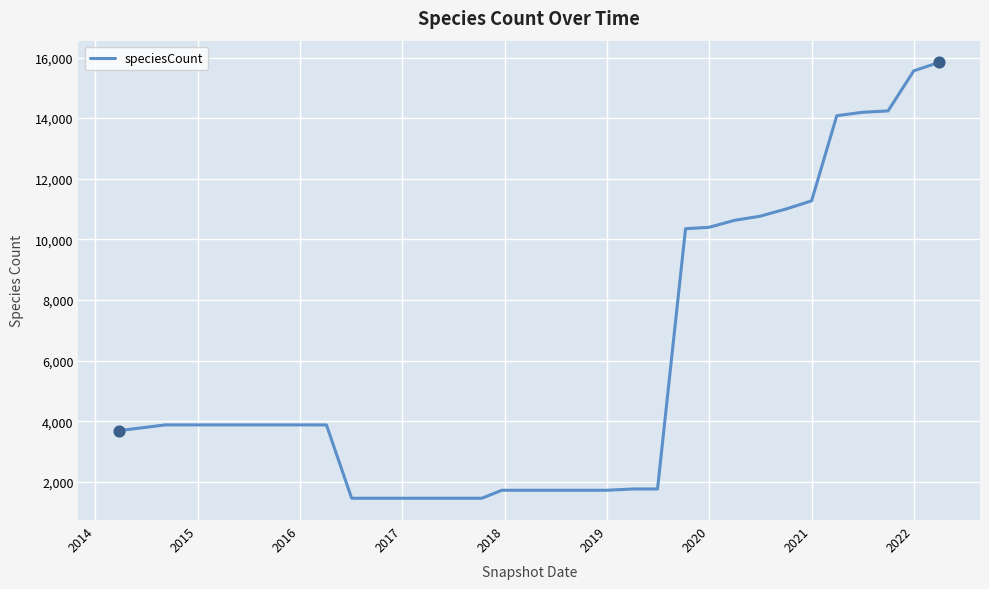

What is the difference between the maximum and minimum values?

14378